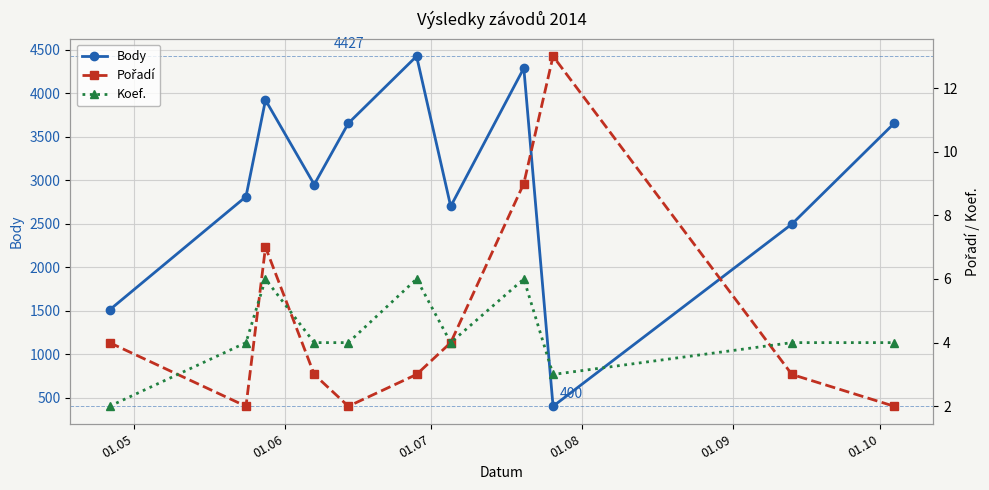

How many interior local peaks does the Body series have?

3